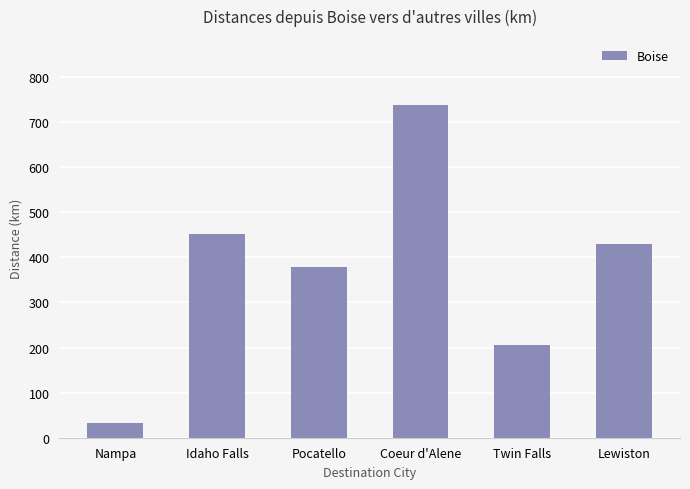

Reading right to left, what are all the values shown in this chart?

429	205	737	378	451	32